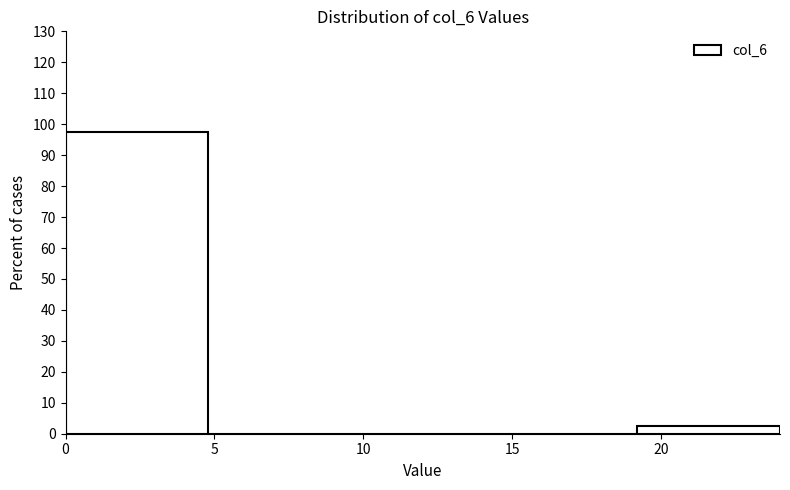

How tall is the bar that spans 0.0 to 4.8 on the x-axis? Neither the bar edges nor the heights are printed on the chart, so give them approximately, as read against the axes.

98